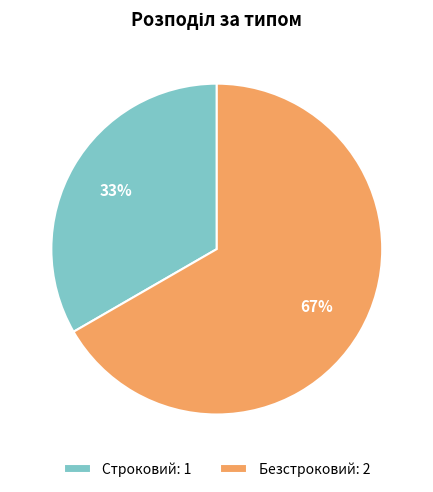

Count the number of slices in the pie.

2